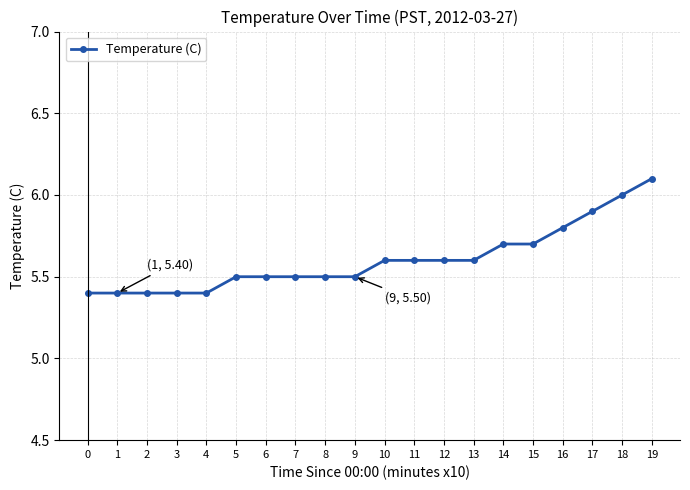

Does the chart display data point markers on the line(s)?

Yes